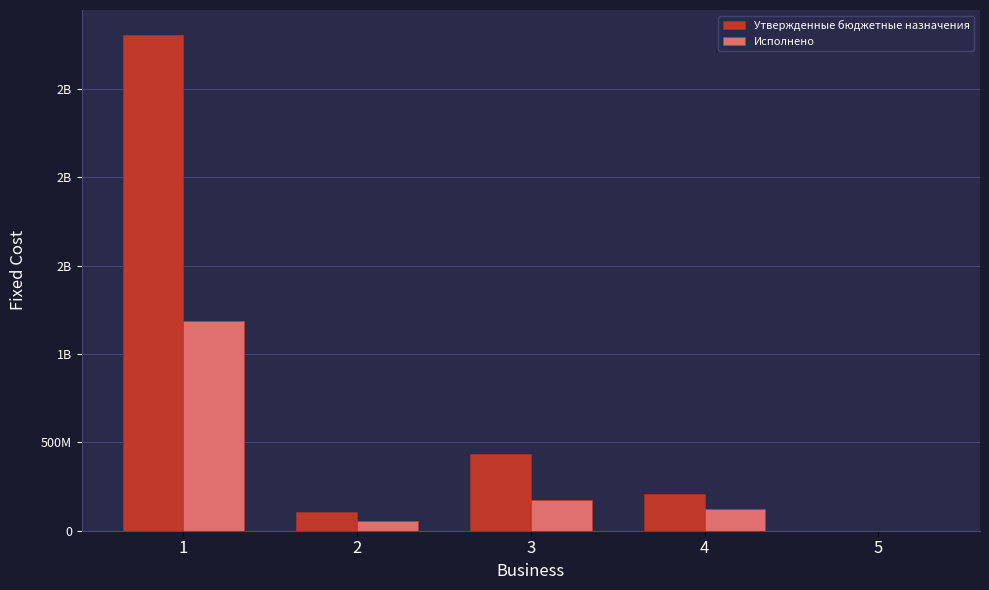

Rank the series at 2 from lowest to highest value.

Исполнено, Утвержденные бюджетные назначения